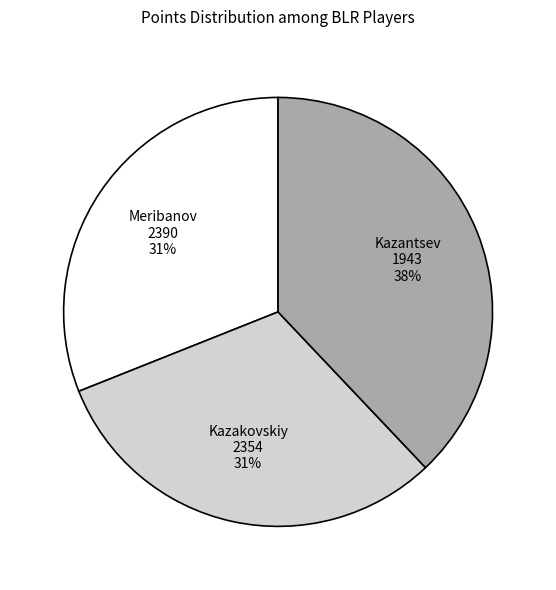

To the nearest percent, what is the difference between the largest and smallest slice percentages?

7%